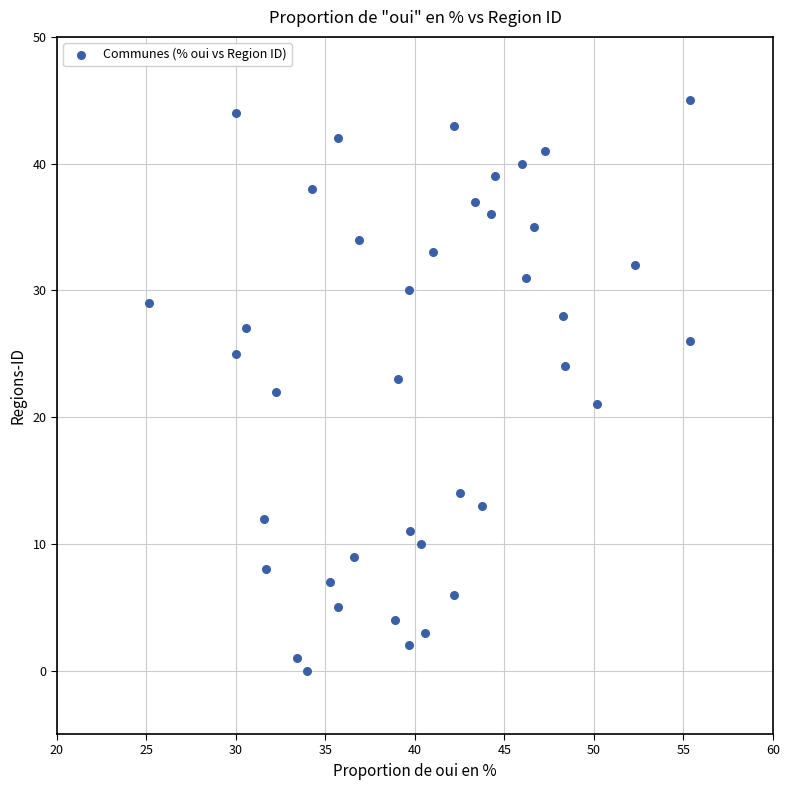

What is the range of Y values (max minus min)?

45